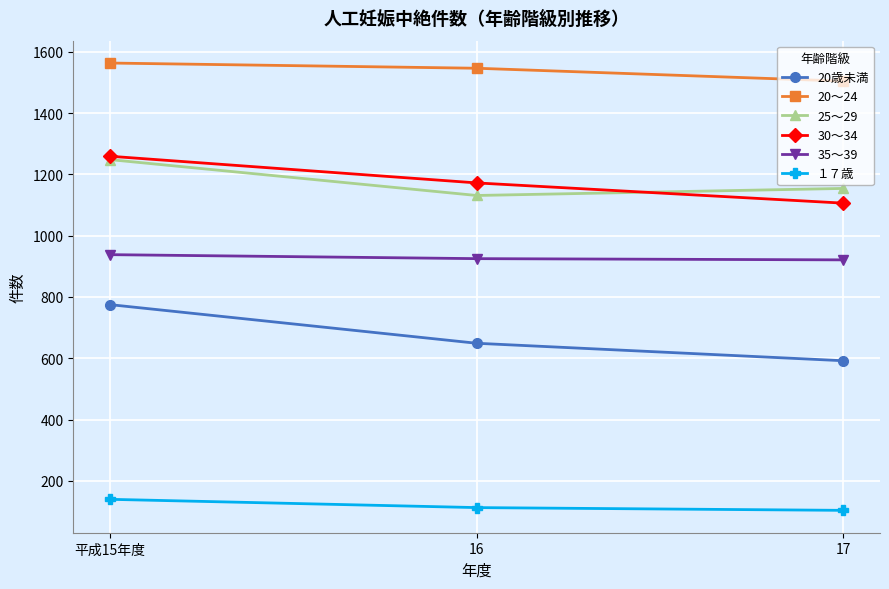

At which category is the sum across all series the highest?

平成15年度